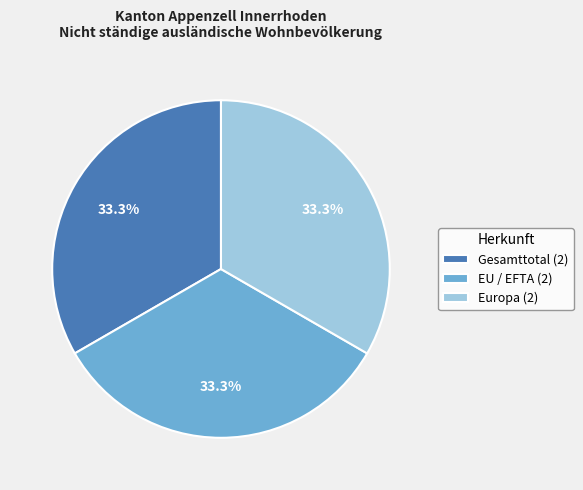

Approximately how many times larger is the value at EU / EFTA (2) compared to Gesamttotal (2)?

1.0